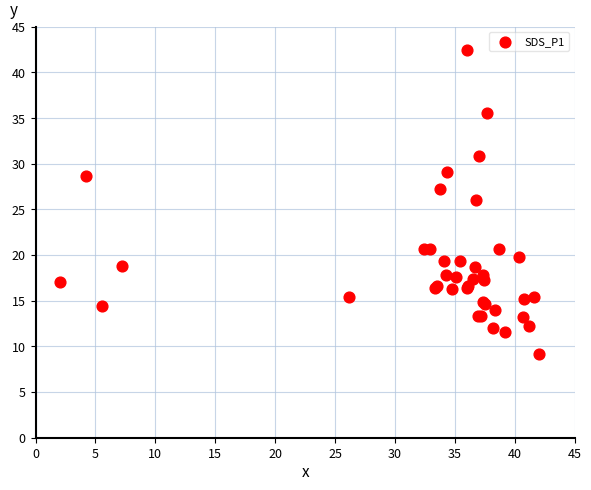

What Y value in the scatter plot is closest to 25?

26.0